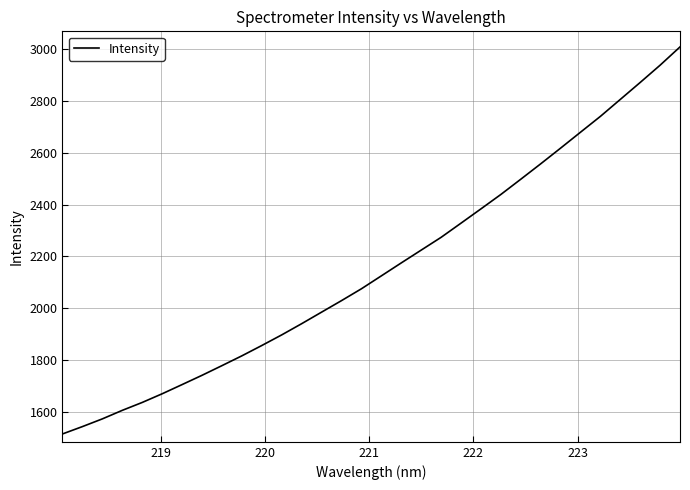

How many values are below 2124?

16